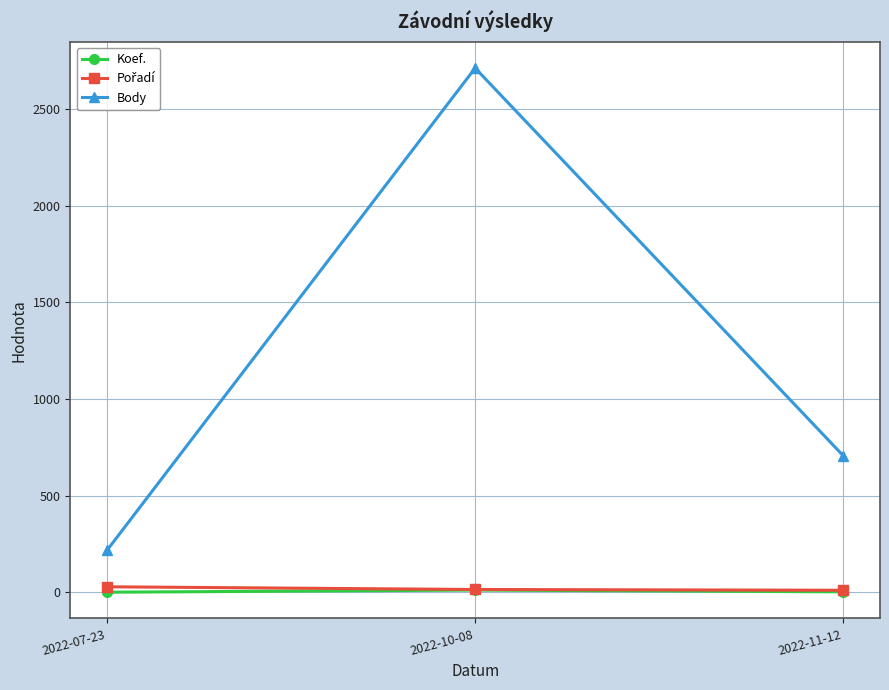

How many data points in Koef. are less than 3?

1